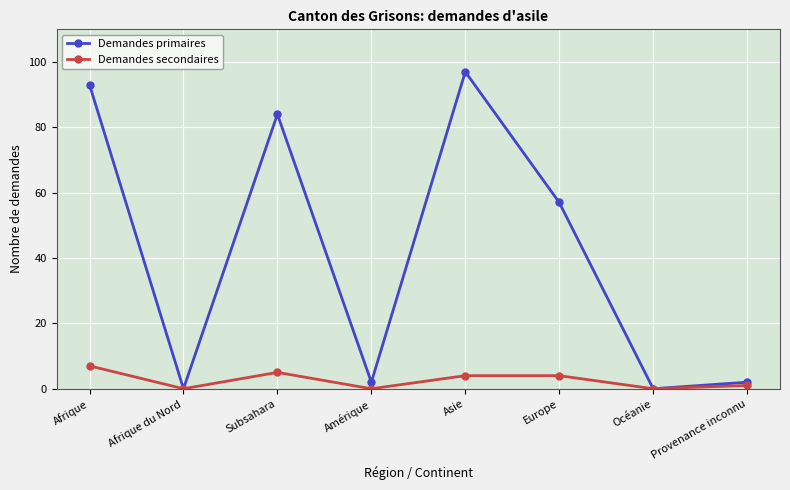

What is the label of the 6th point from the right?

Subsahara